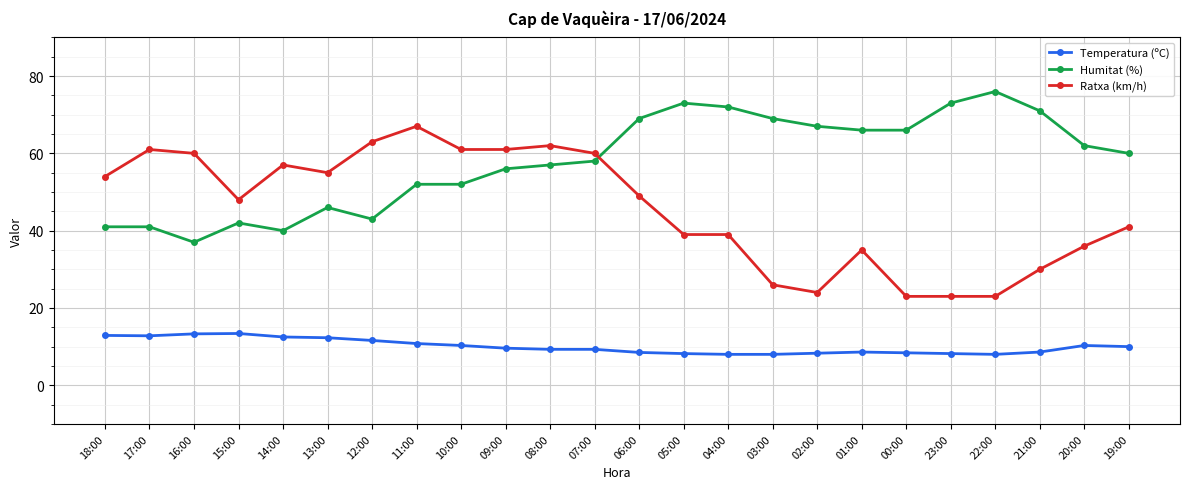

Rank the series by their average value, from highest to lowest.

Humitat (%), Ratxa (km/h), Temperatura (ºC)